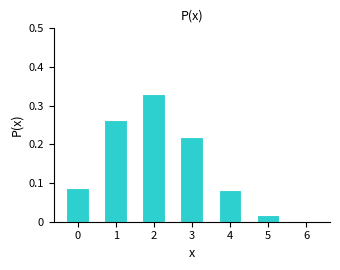

What is the sum of all values?

1.0